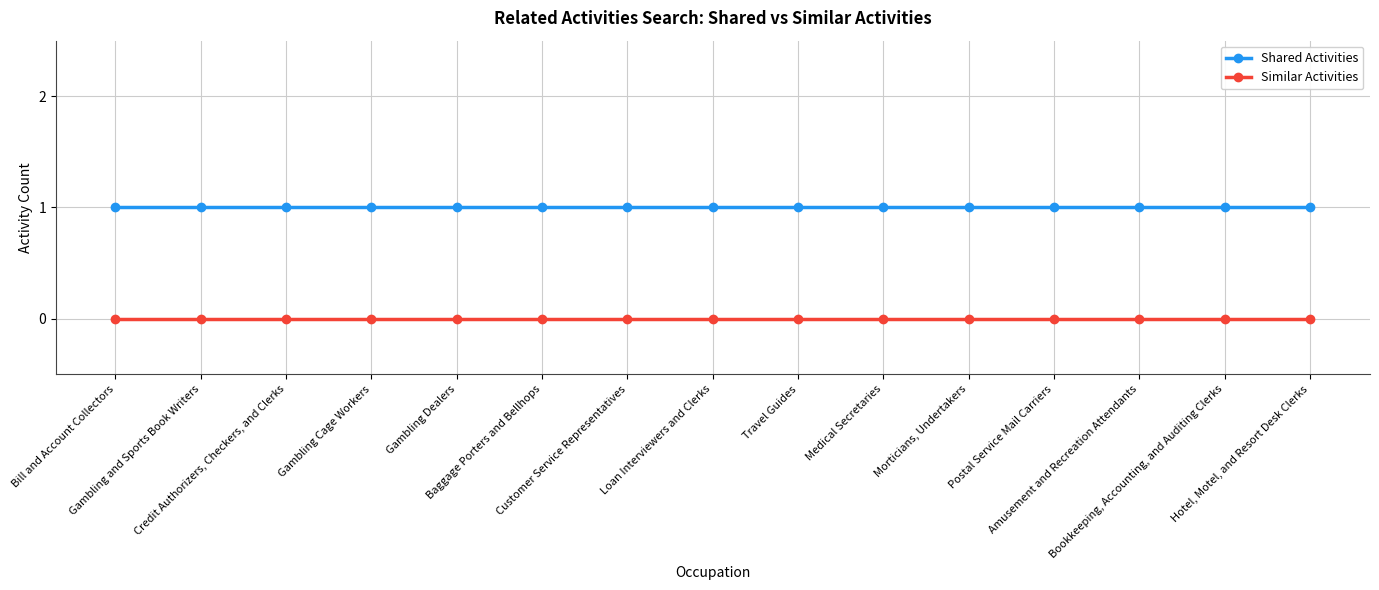

True or false: Similar Activities and Shared Activities cross at least once.

False